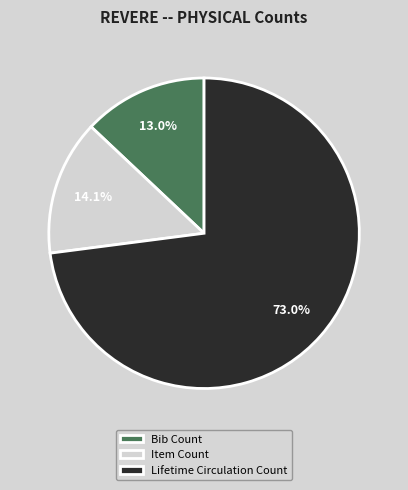

Between Lifetime Circulation Count and Item Count, which is larger?

Lifetime Circulation Count